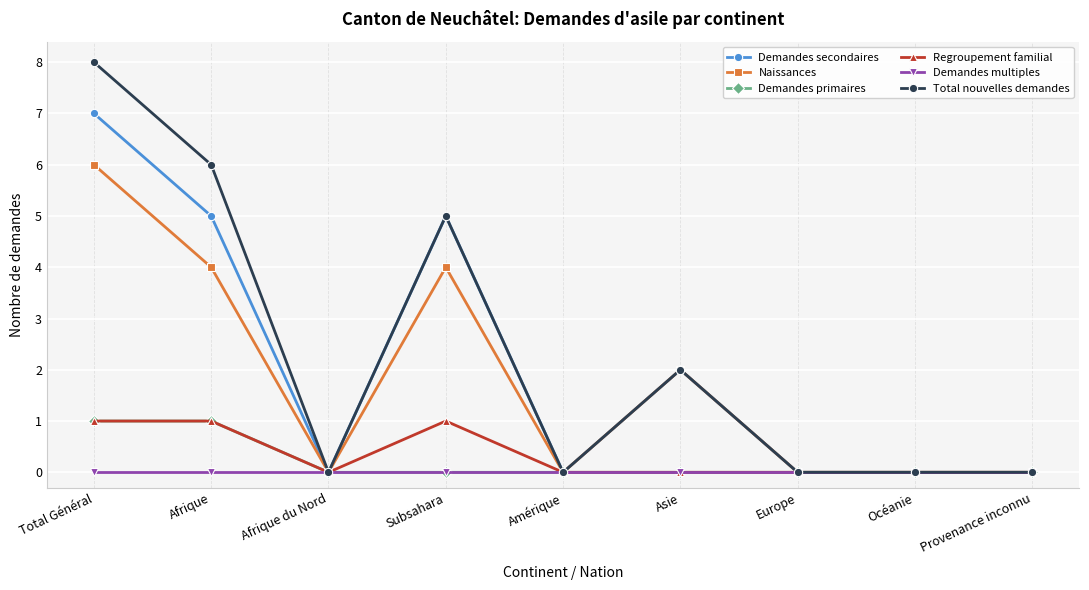

What is the total value across all series at Subsahara?

15